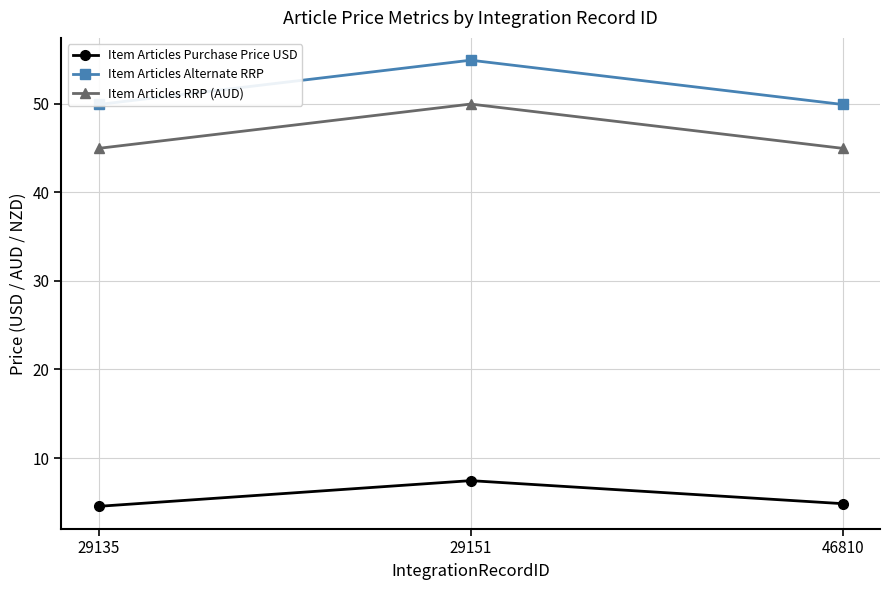

Rank the series by their maximum value, from lowest to highest.

Item Articles Purchase Price USD, Item Articles RRP (AUD), Item Articles Alternate RRP